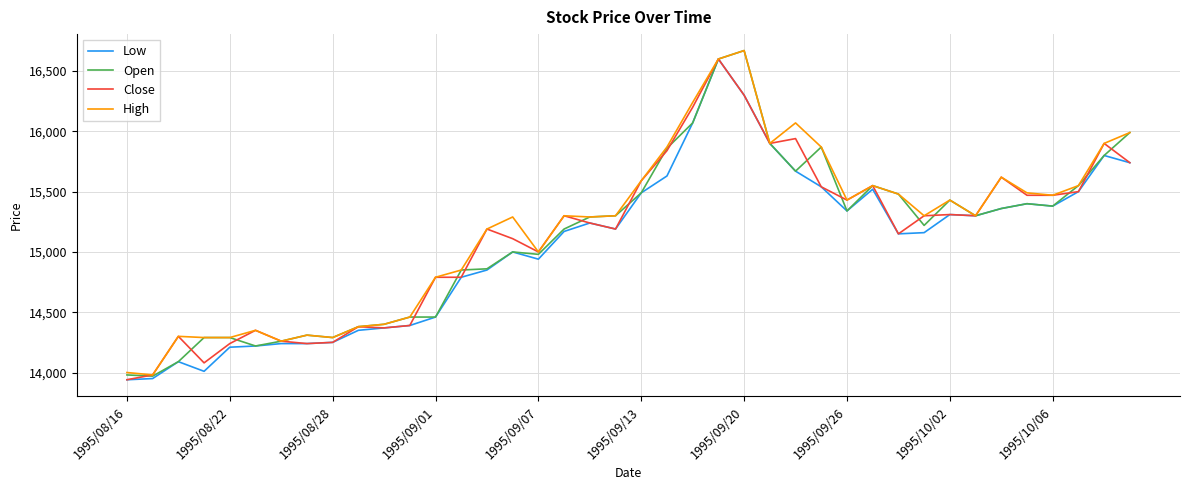

What is the maximum value shown in the chart?

16670